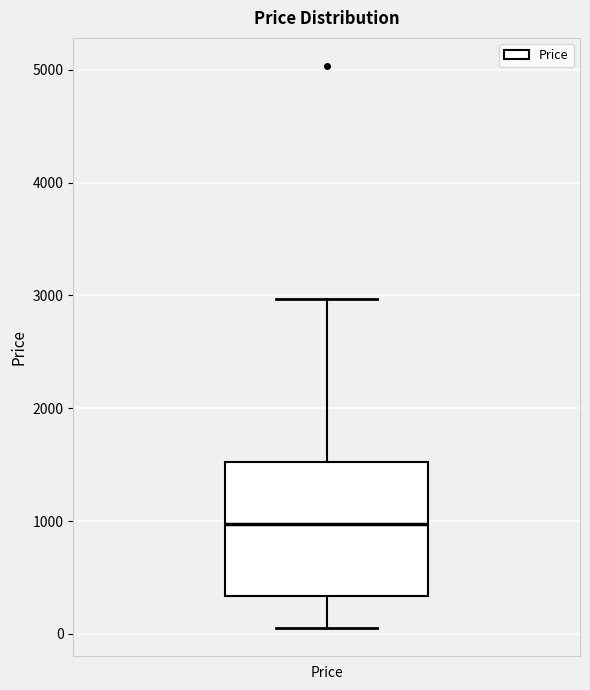

Transcribe this box plot: give where the median line is, the range the box spans, and where the two whiskers end, as read against the y-axis. The values are not printed on the chart, so give them approximately, as read against the axis.

median 1000, box 300 to 1500, whiskers 100 to 3000